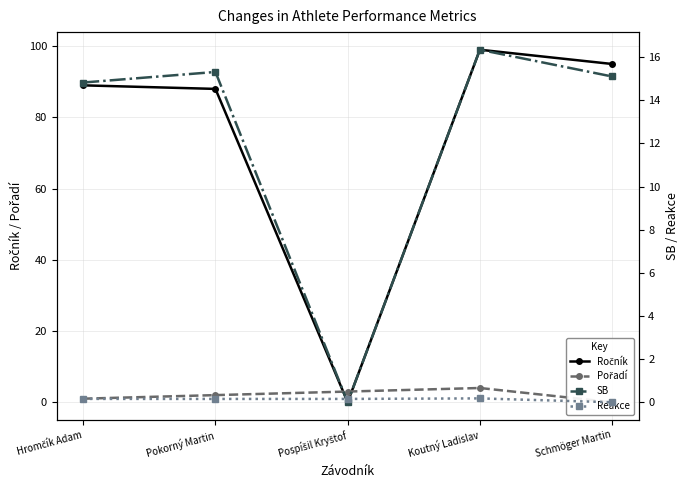

How many data points in Pořadí are above 2?

2